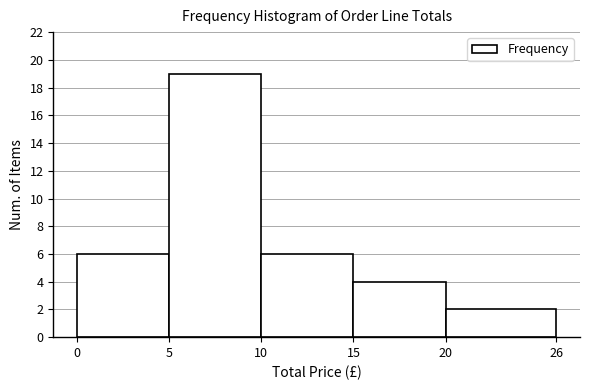

Over which range of the x-axis is the bar tallest?

5 to 10